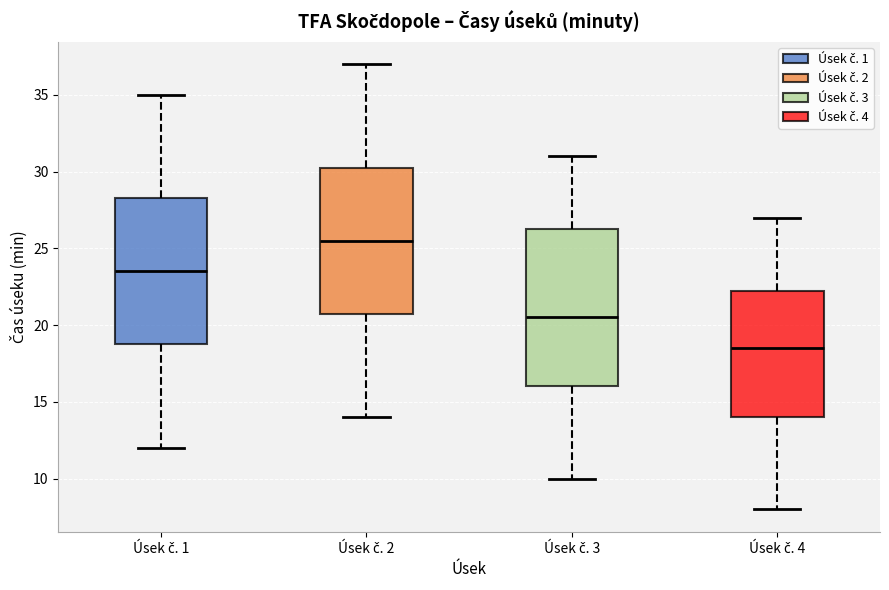

Reading left to right, read every box against the y-axis: the position of its median line, the range the box covers, and the ends of its whiskers. The values are not printed on the chart, so give them approximately, as read against the axis.

Úsek č. 1: median 23.5, box 19.0 to 28.5, whiskers 12.0 to 35.0
Úsek č. 2: median 25.5, box 21.0 to 30.5, whiskers 14.0 to 37.0
Úsek č. 3: median 20.5, box 16.0 to 26.5, whiskers 10.0 to 31.0
Úsek č. 4: median 18.5, box 14.0 to 22.5, whiskers 8.0 to 27.0